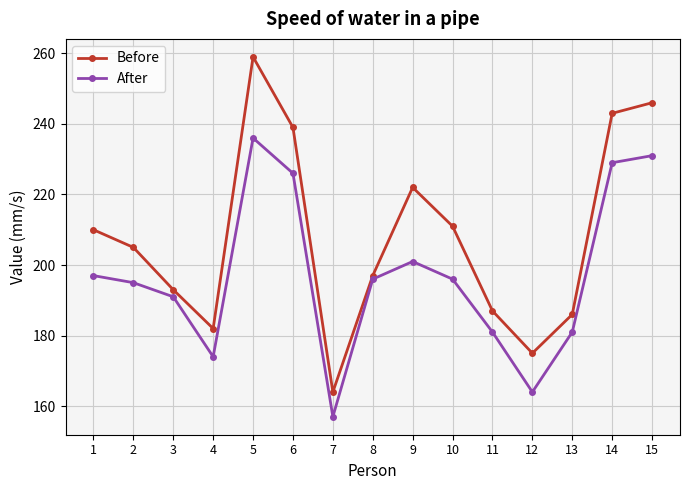

How many data points in Before are less than 205?

7